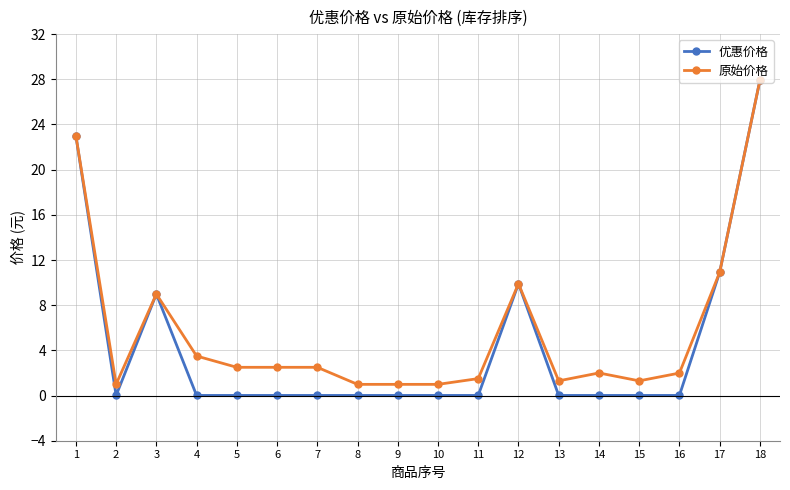

At which category is the sum across all series the highest?

18